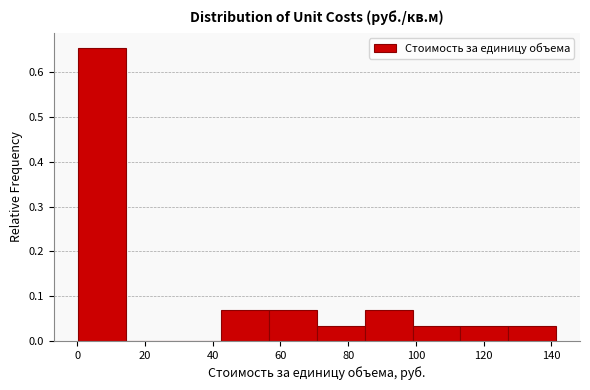

Reading left to right, transcribe this chart: for each bar, give the range it covers on the x-axis and its height. Neither the bar edges nor the heights are printed on the chart, so give them approximately, as read against the axes.

0 to 14: 0.66
14 to 28: 0
28 to 42: 0
42 to 56: 0.07
56 to 70: 0.07
70 to 84: 0.03
84 to 100: 0.07
100 to 114: 0.03
114 to 128: 0.03
128 to 142: 0.03